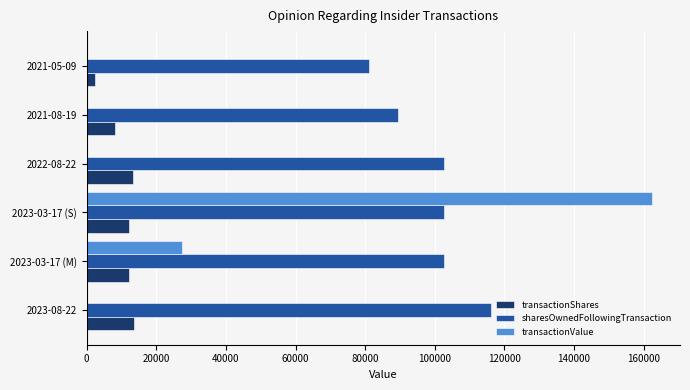

Count the number of data series in this chart.

3